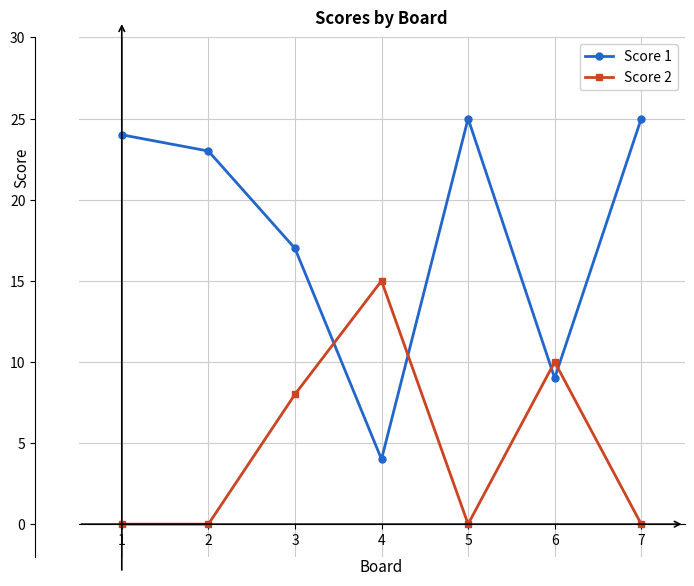

How many data points does each series have?

7